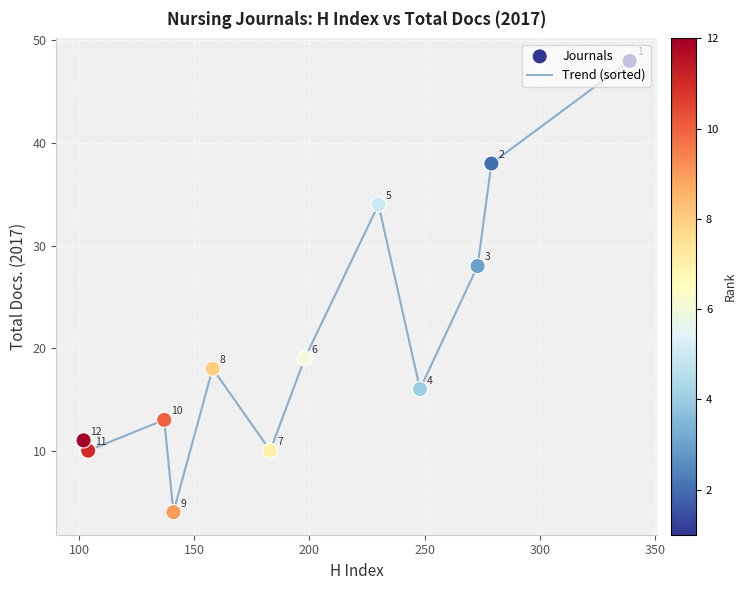

What is the difference between the maximum and minimum values?

44